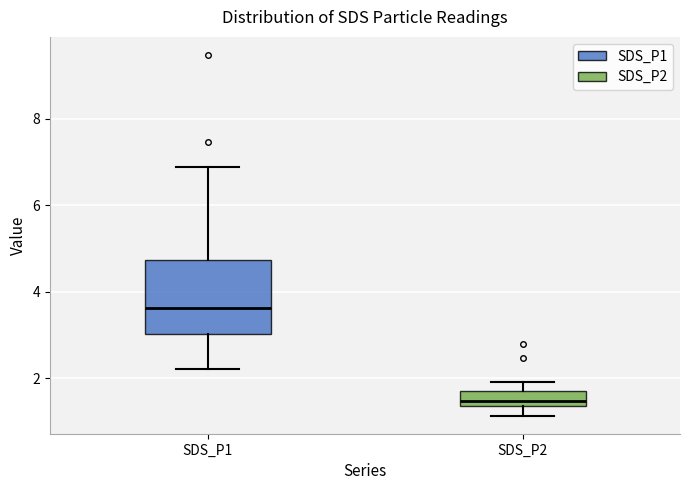

Reading left to right, read every box against the y-axis: the position of its median line, the range the box covers, and the ends of its whiskers. The values are not printed on the chart, so give them approximately, as read against the axis.

SDS_P1: median 3.6, box 3.0 to 4.8, whiskers 2.2 to 6.8
SDS_P2: median 1.4 (inside the box), box 1.4 to 1.8, whiskers 1.2 to 2.0